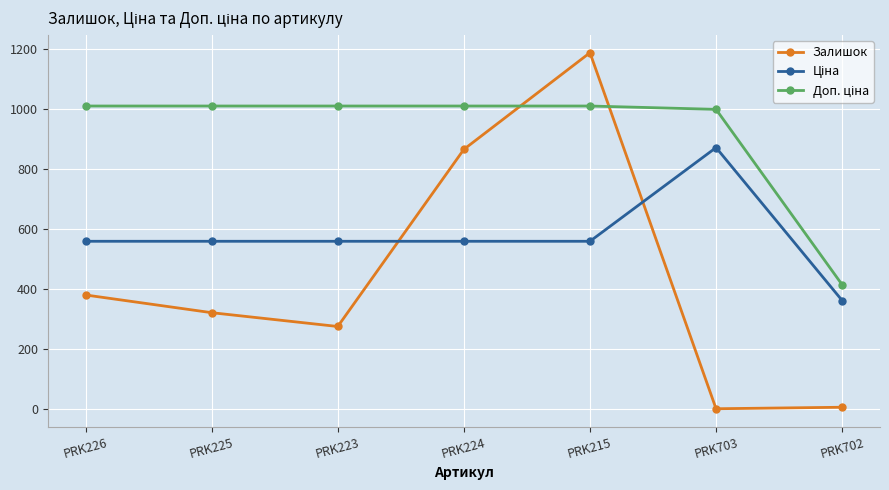

What value does the Залишок series have at PRK215?

1188.0